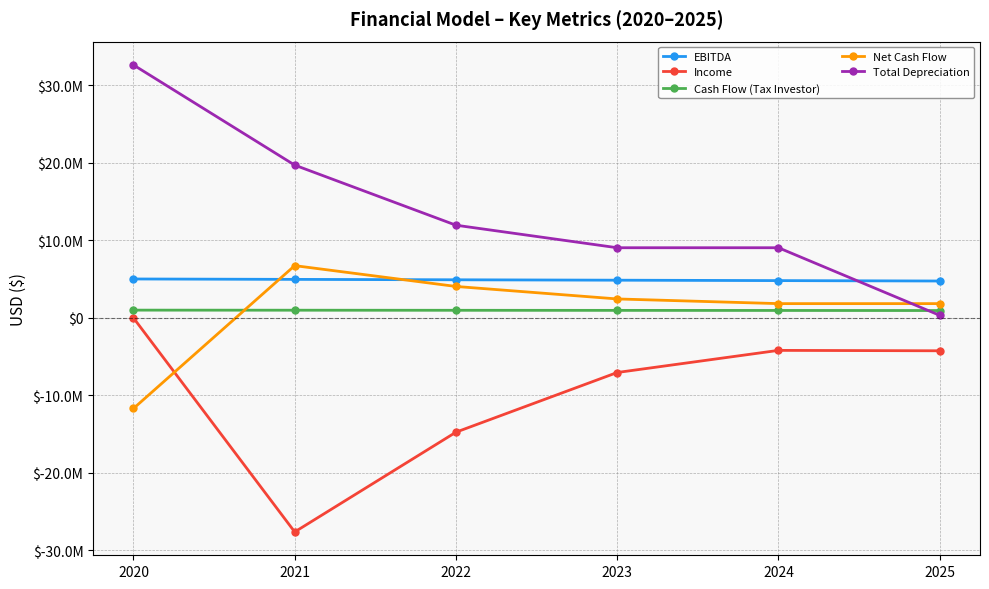

Does the chart display data point markers on the line(s)?

Yes